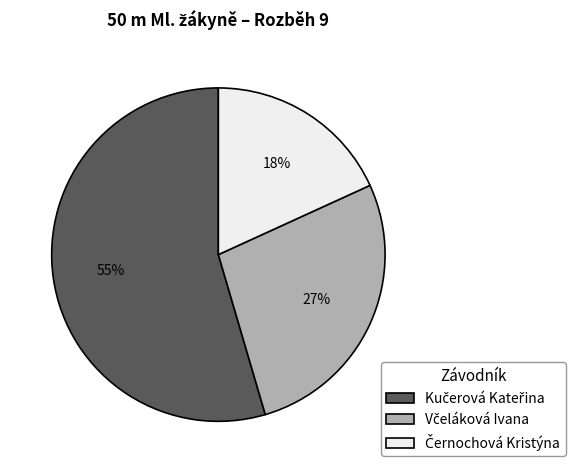

Does any single category account for the majority?

Yes